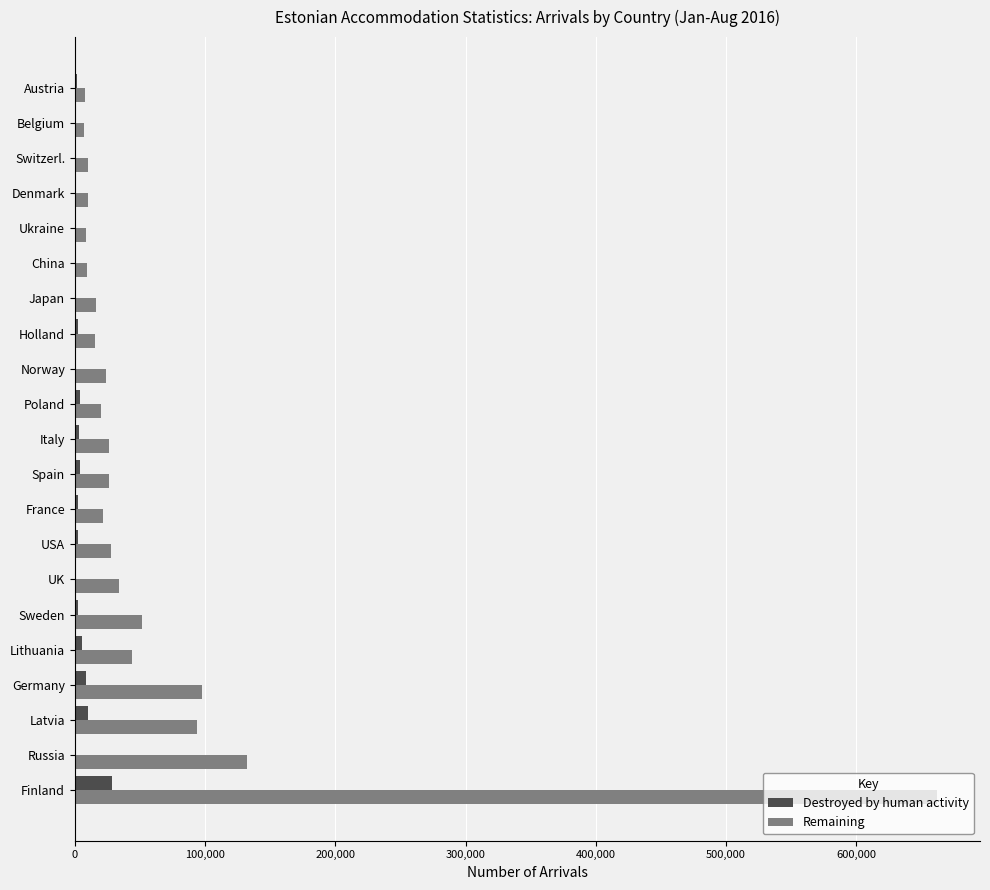

Which category has the highest value across all series?

Finland